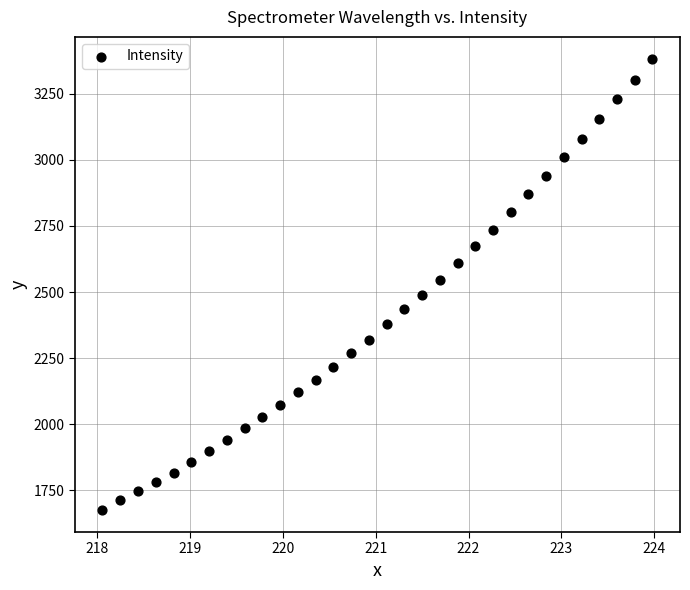

What Y value in the scatter plot is closest to 2528?

2546.7